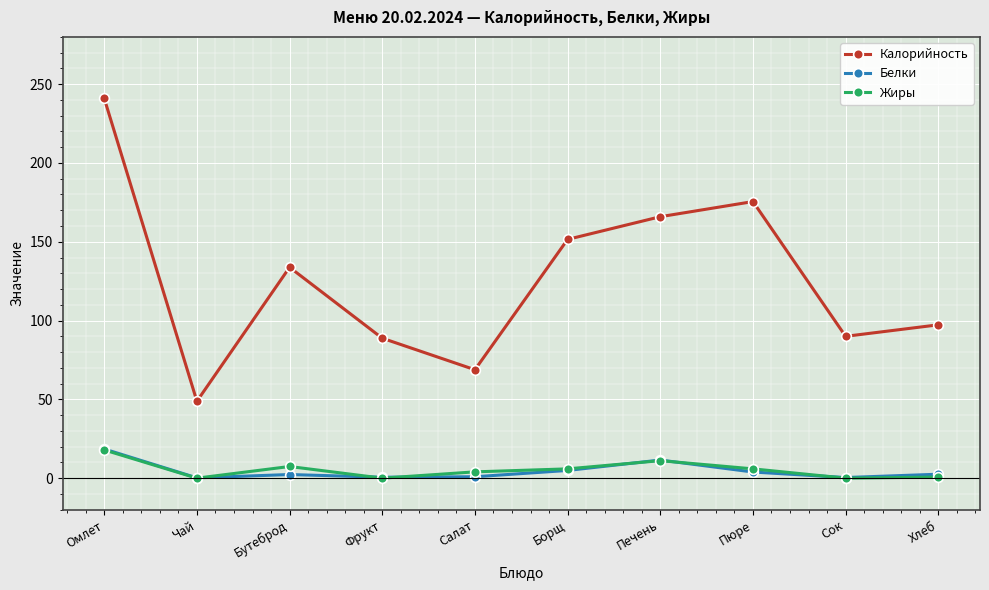

Does the chart display data point markers on the line(s)?

Yes